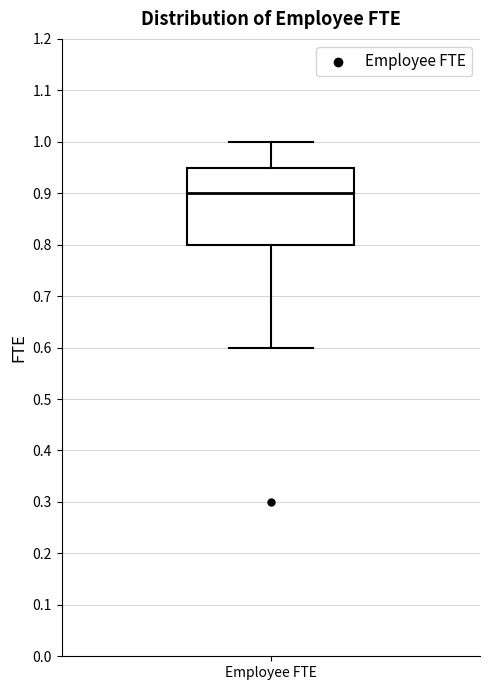

Read this box plot against the y-axis: the position of the median line, the range covered by the box, and the ends of both whiskers. The values are not printed on the chart, so give them approximately, as read against the axis.

median 0.90, box 0.80 to 0.95, whiskers 0.60 to 1.00